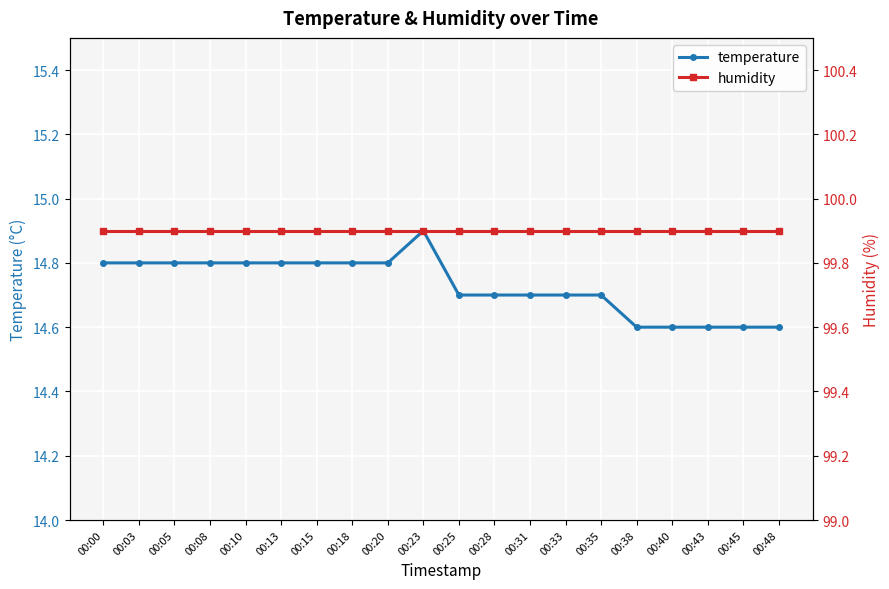

What is the value of the temperature point at the 7th from the left?

14.8